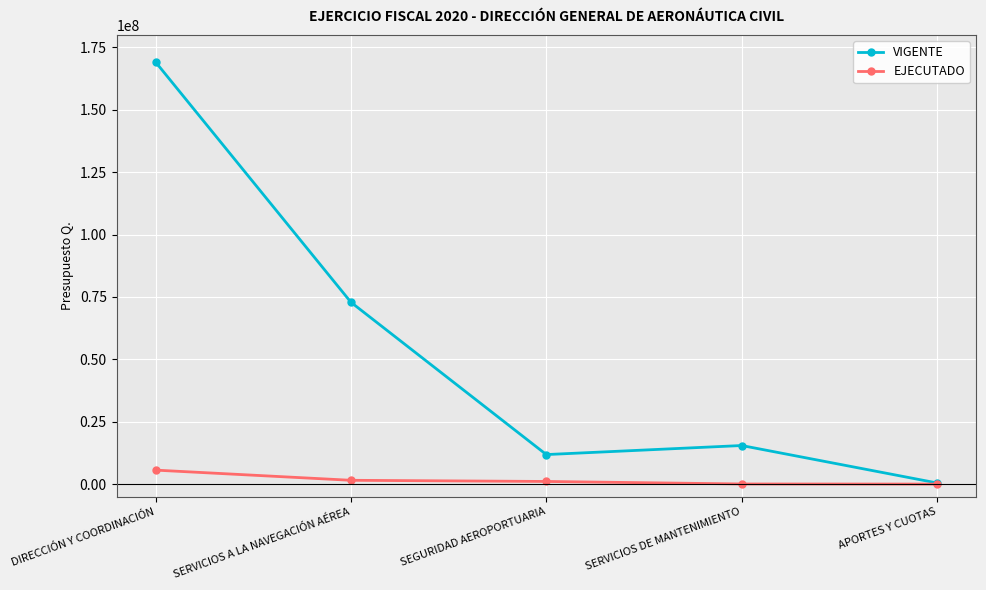

What position from the left is DIRECCIÓN Y COORDINACIÓN?

1